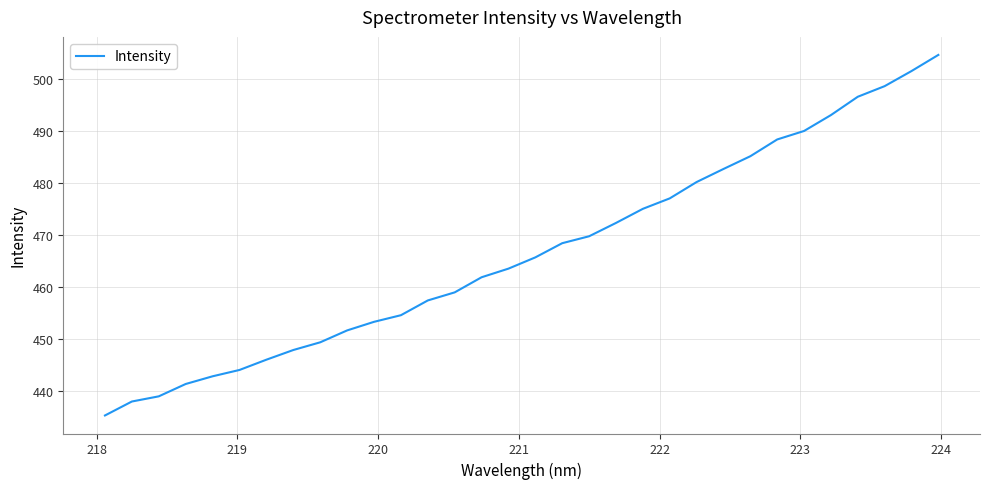

How many lines are shown in the chart?

1